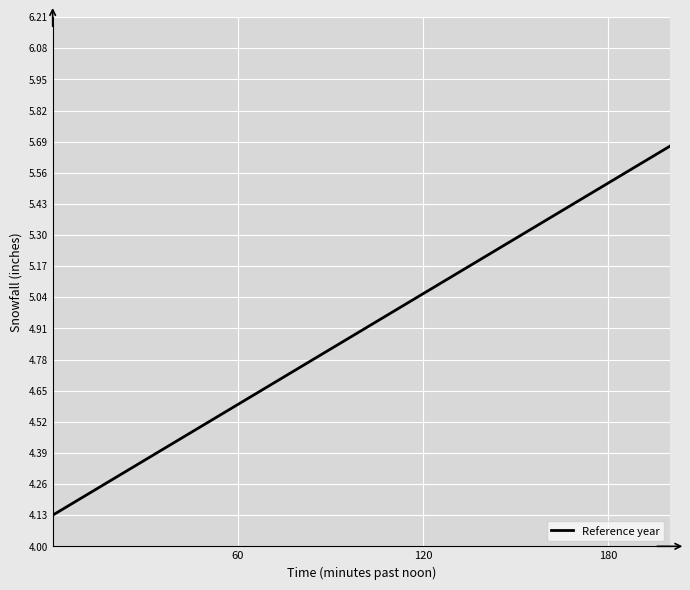

What is the difference between the maximum and minimum values?

2.1